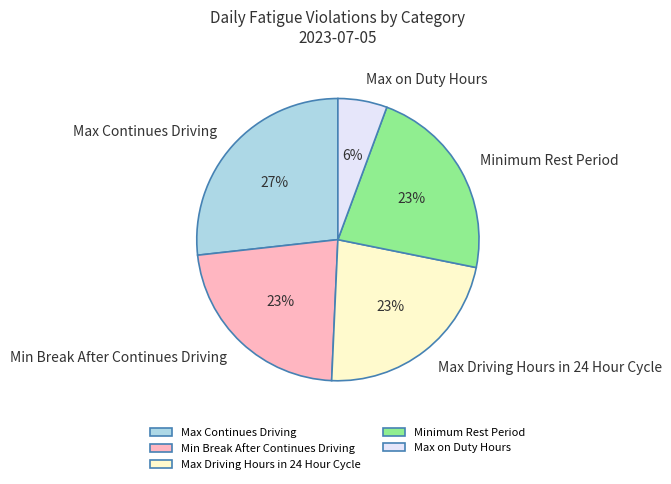

How many slices are in this pie chart?

5